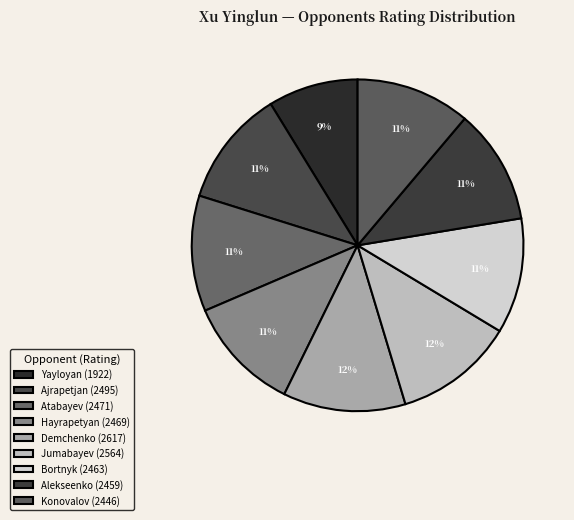

Rank the categories by value from highest to lowest.

Demchenko Anton, Jumabayev Rinat, Ajrapetjan Yuriy, Atabayev Maksat, Hayrapetyan Hovik, Bortnyk Olexandr, Alekseenko Kirill, Konovalov Nikolay, Yayloyan Konstantin